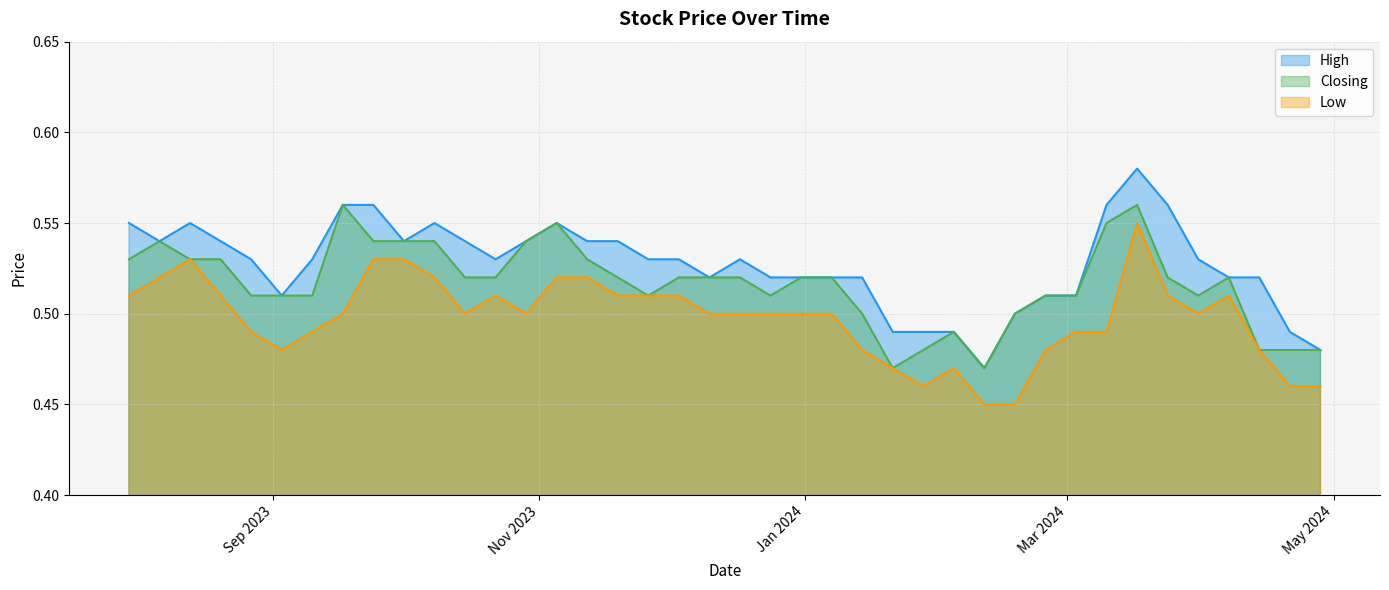

At how many categories does at least one series exceed 0?

40